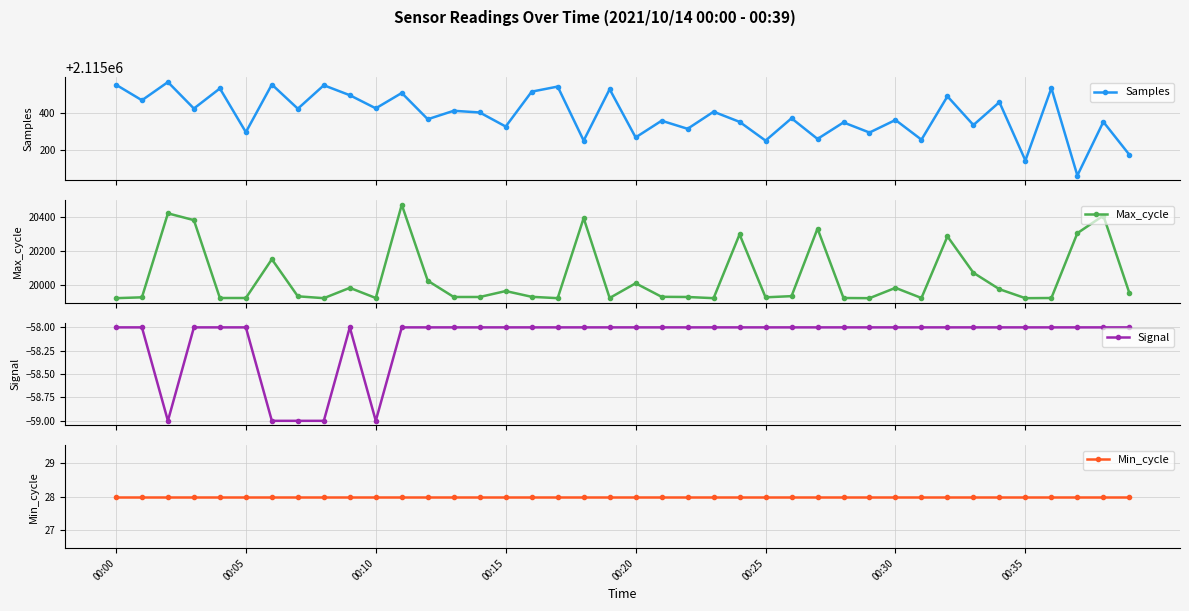

Which series has the largest total across all categories?

Samples